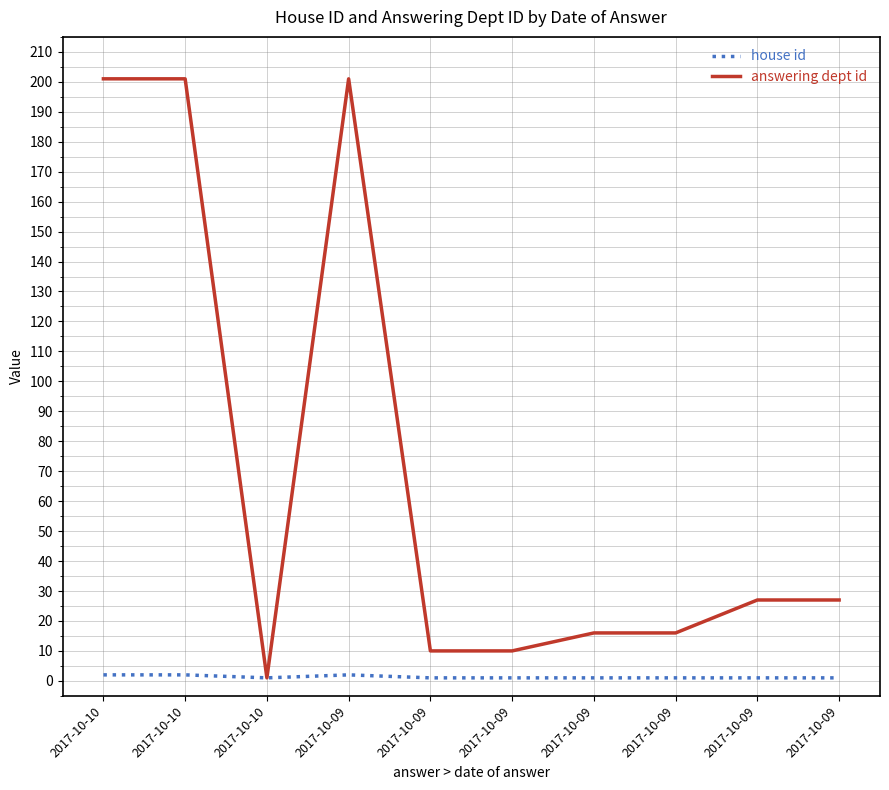

How many categories are shown in the chart?

10